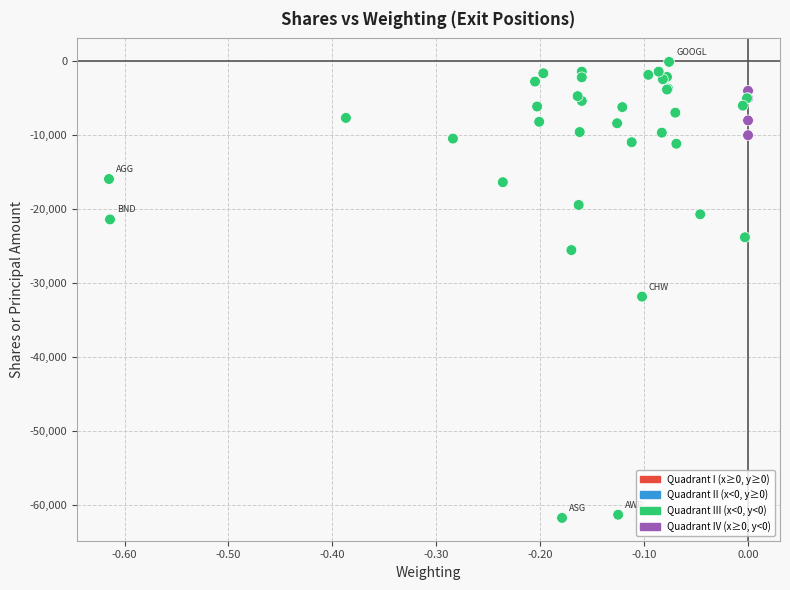

What Y value in the scatter plot is closest to -30908?

-31820